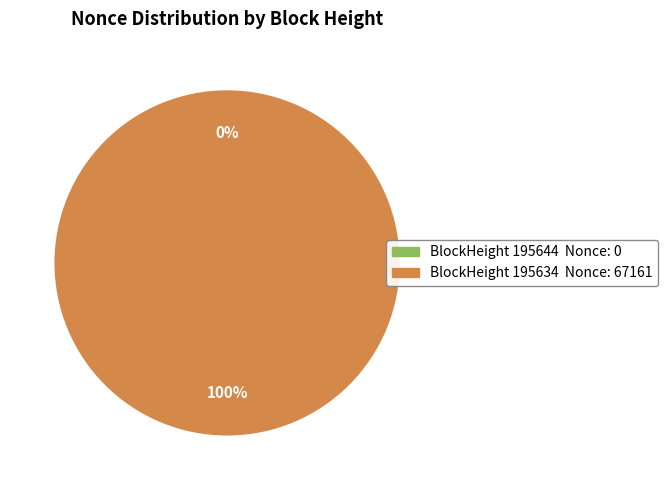

Rank the categories by value from lowest to highest.

195644, 195634